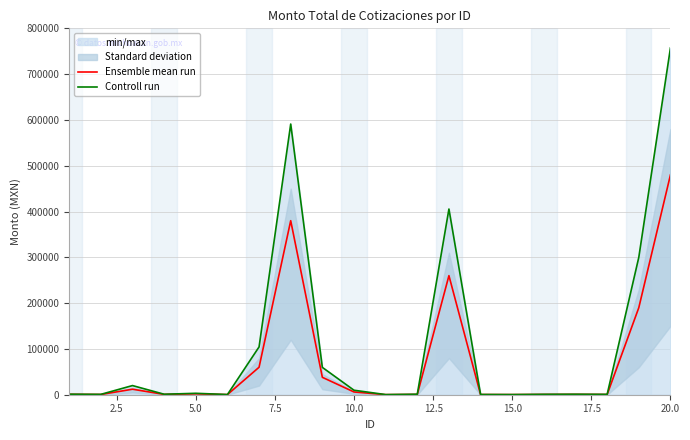

Does the chart have visible grid lines?

Yes